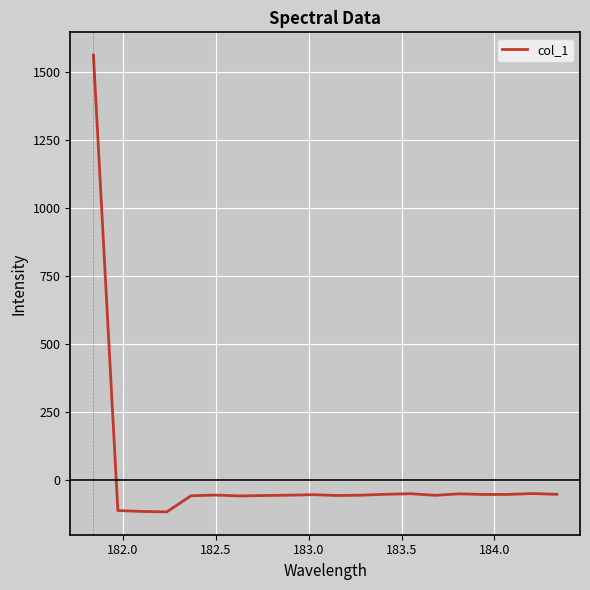

What is the difference between the second highest and minimum values?

67.4